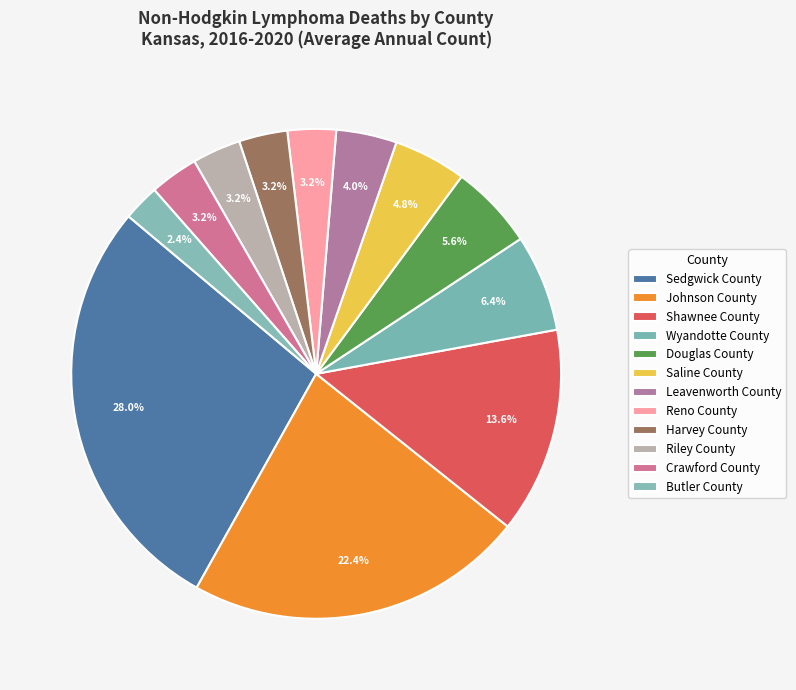

Count the number of slices in the pie.

12